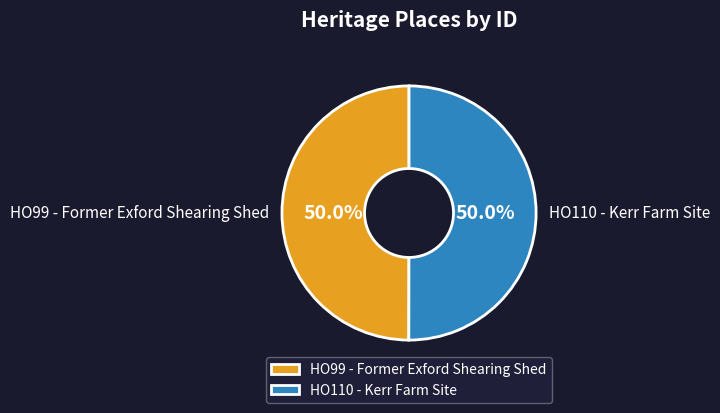

Combined, do HO110 - Kerr Farm Site and HO99 - Former Exford Shearing Shed account for over 50%?

Yes